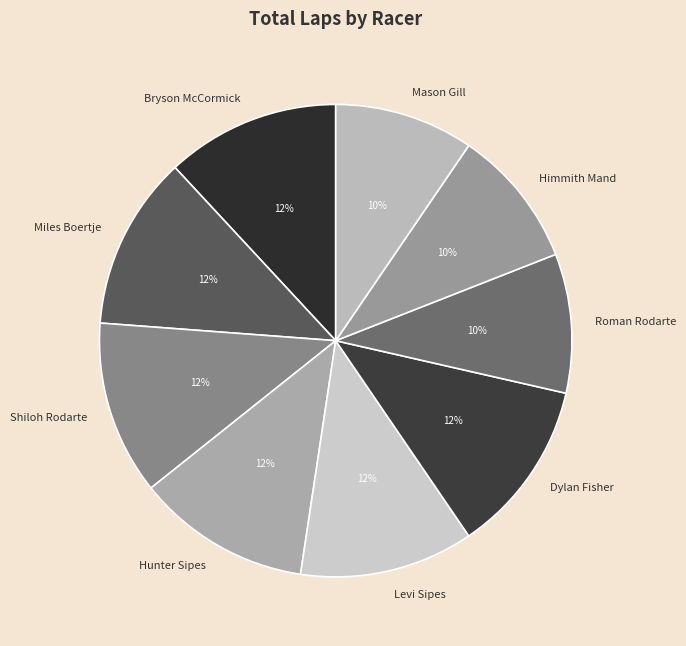

Is it true that Miles Boertje is 4% of the pie?

False